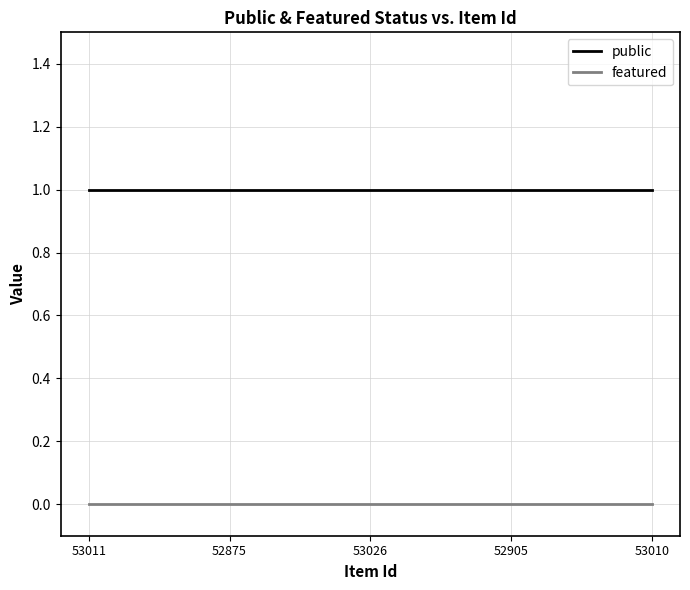

At how many categories does at least one series exceed 0?

5